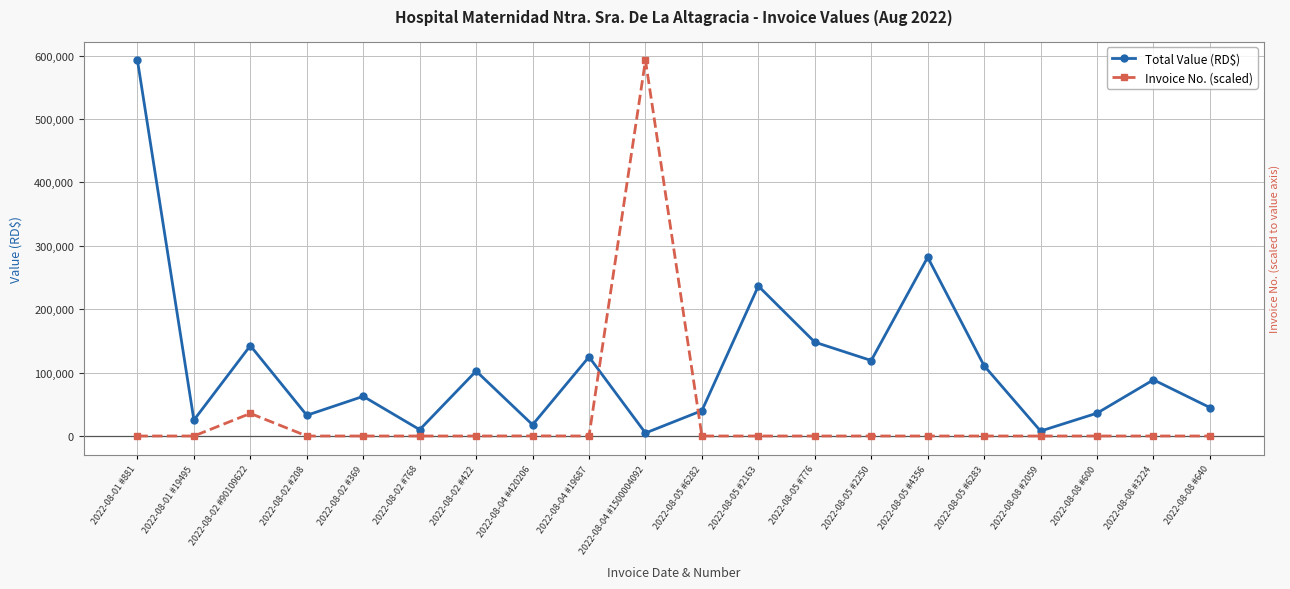

What is the average value of the Invoice No. (scaled) series?

31415.7